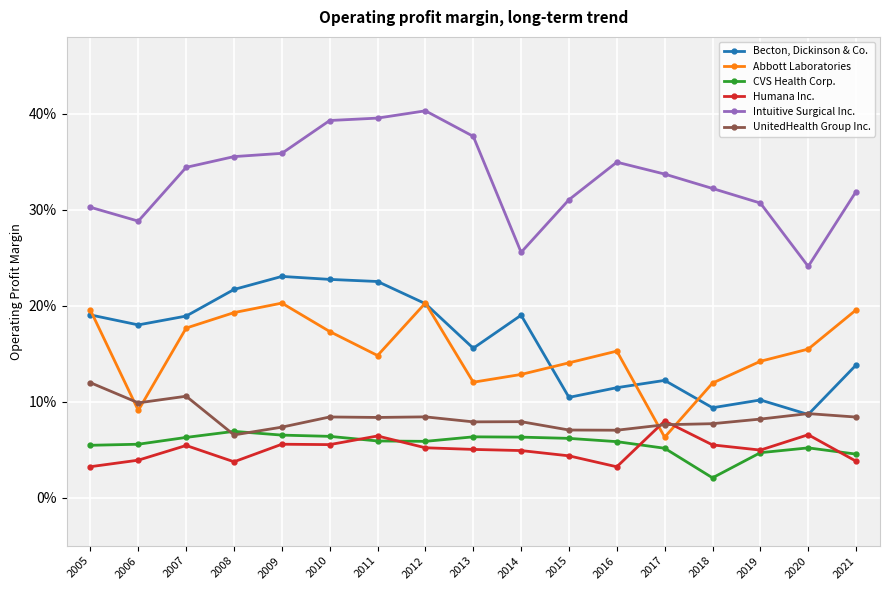

At 2008, list the series in order from largest to smallest.

Intuitive Surgical Inc., Becton, Dickinson & Co., Abbott Laboratories, CVS Health Corp., UnitedHealth Group Inc., Humana Inc.